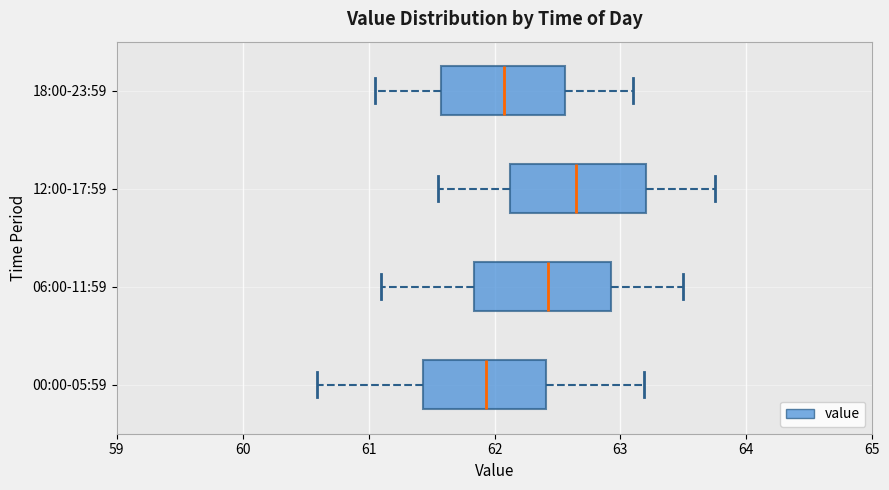

Reading bottom to top, read every box against the x-axis: the position of its median line, the range the box covers, and the ends of its whiskers. The values are not printed on the chart, so give them approximately, as read against the axis.

00:00-05:59: median 61.9, box 61.4 to 62.4, whiskers 60.6 to 63.2
06:00-11:59: median 62.4, box 61.8 to 62.9, whiskers 61.1 to 63.5
12:00-17:59: median 62.7, box 62.1 to 63.2, whiskers 61.6 to 63.8
18:00-23:59: median 62.1, box 61.6 to 62.6, whiskers 61.1 to 63.1